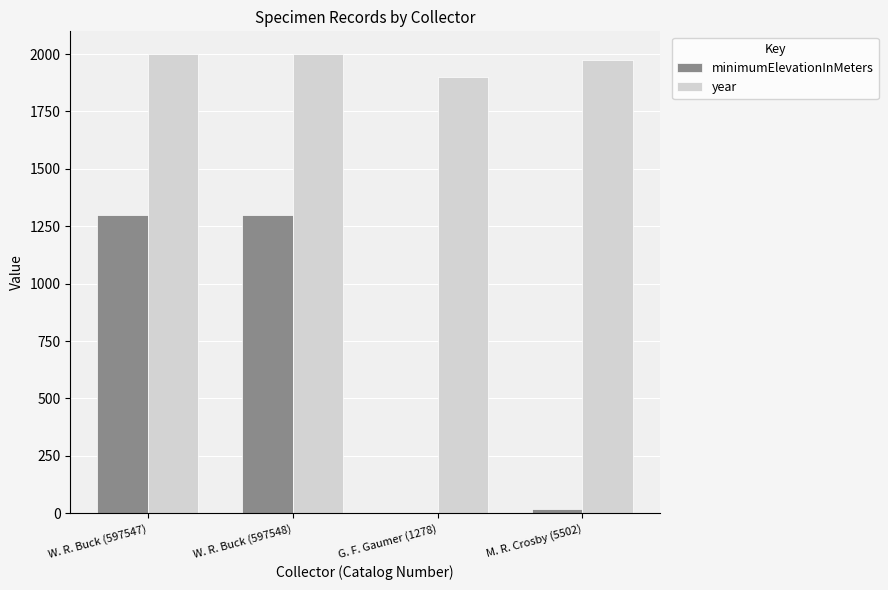

What is the maximum value shown in the chart?

1999